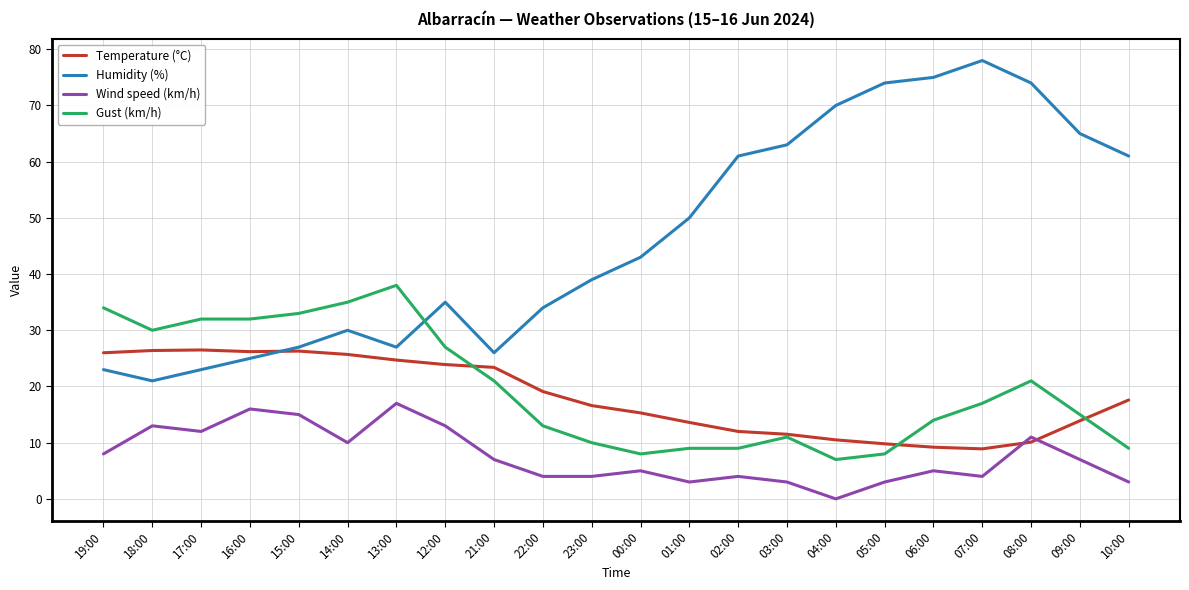

True or false: Temperature (°C) has a value of 9.2 at 06:00.

True